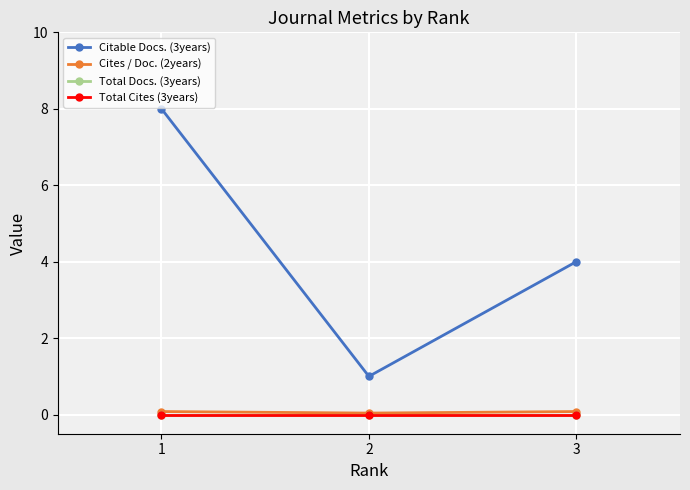

At how many categories does at least one series exceed 3?

2